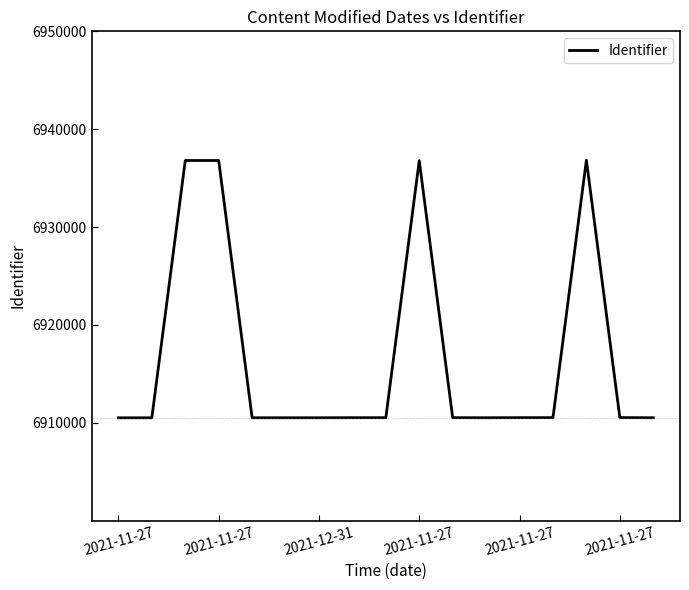

What is the minimum value shown in the chart?

6910504